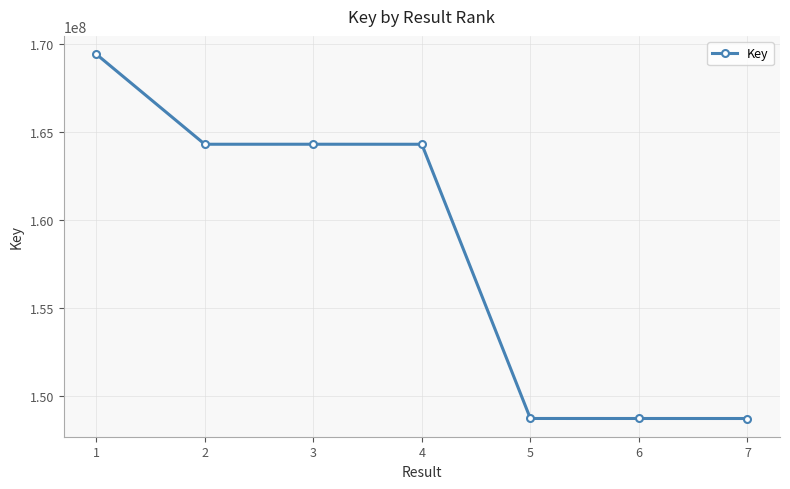

What is the difference between the maximum and minimum values?

20697193